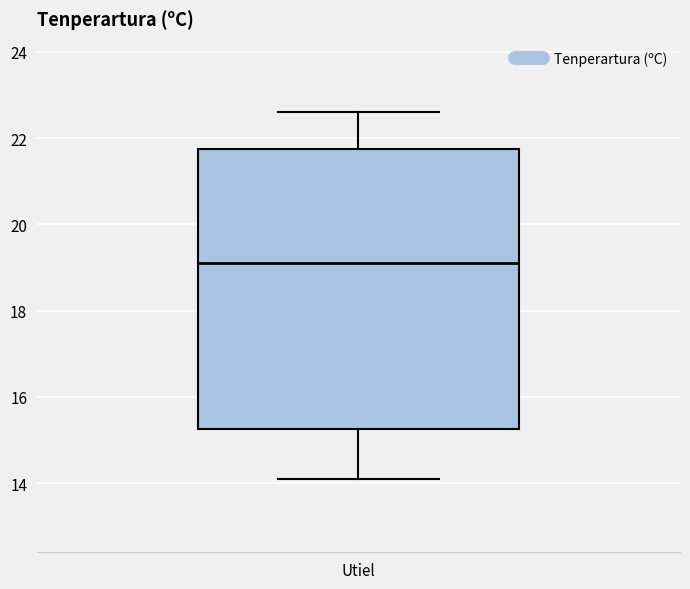

Where does the median line of the box for Utiel sit on the y-axis? The values are not printed on the chart, so give them approximately, as read against the axis.

19.2